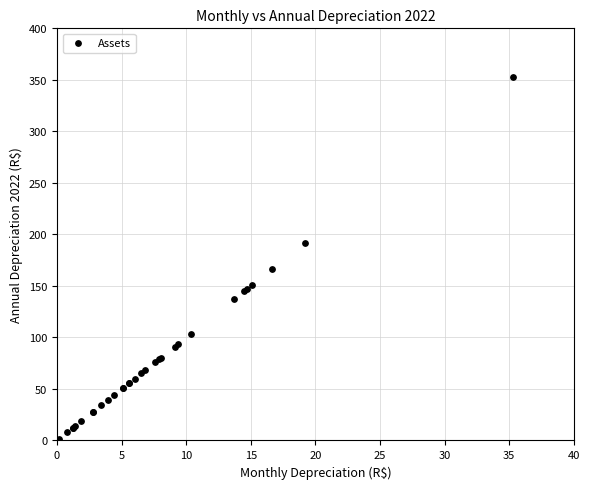

What Y value in the scatter plot is closest to 177?

166.0